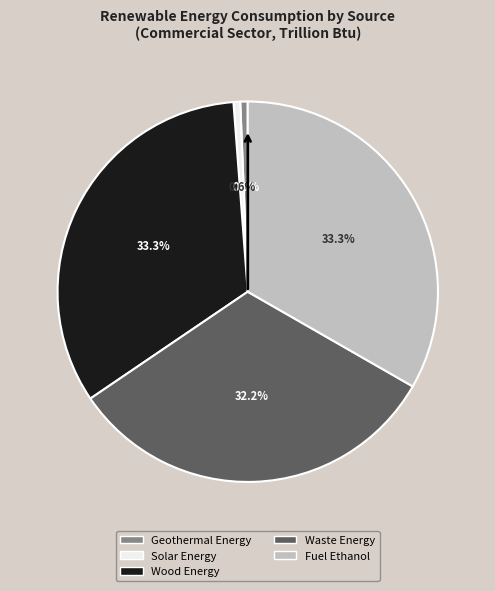

Is there a majority slice in this chart?

No